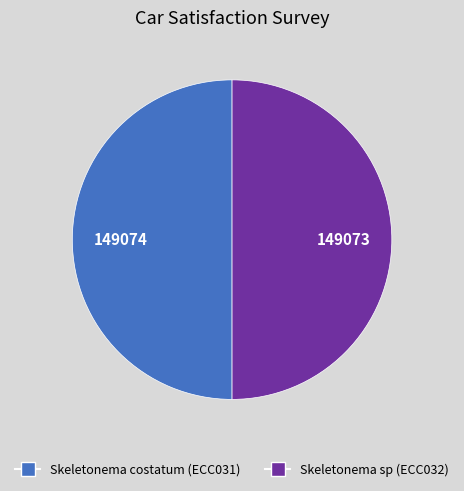

Which slice is the largest?

Bacillariophyceae (Skeletonema costatum)